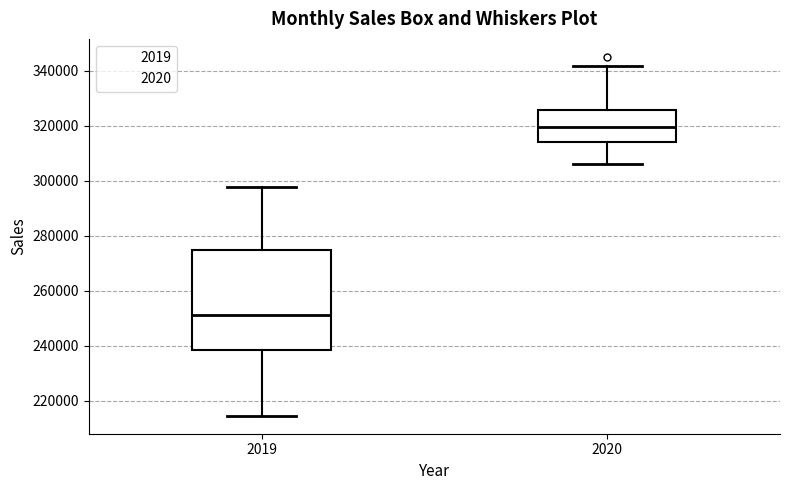

Reading left to right, read every box against the y-axis: the position of its median line, the range the box covers, and the ends of its whiskers. The values are not printed on the chart, so give them approximately, as read against the axis.

2019: median 252000, box 238000 to 274000, whiskers 214000 to 298000
2020: median 320000, box 314000 to 326000, whiskers 306000 to 342000